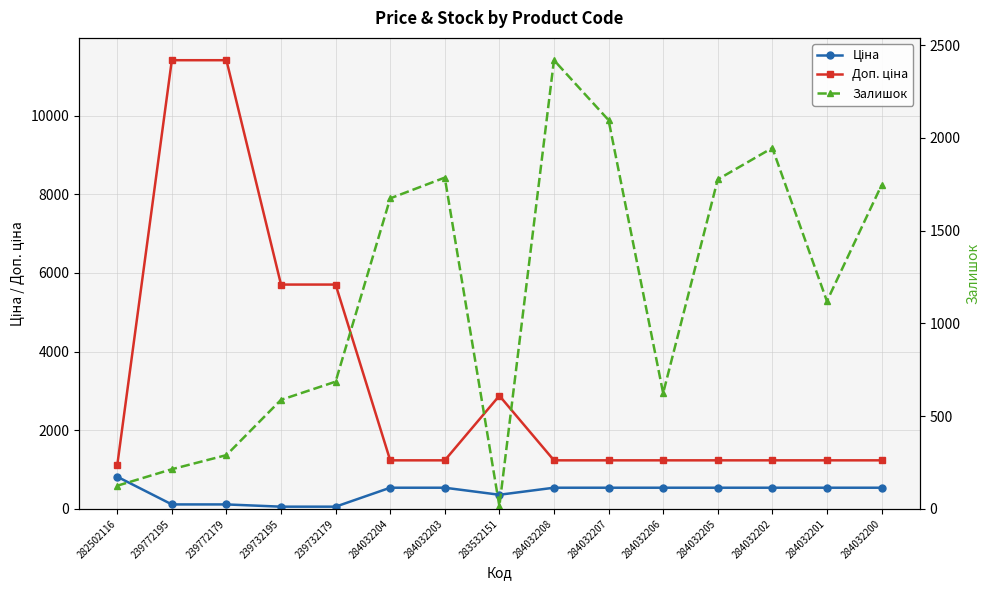

Which category has the highest value across all series?

239772195